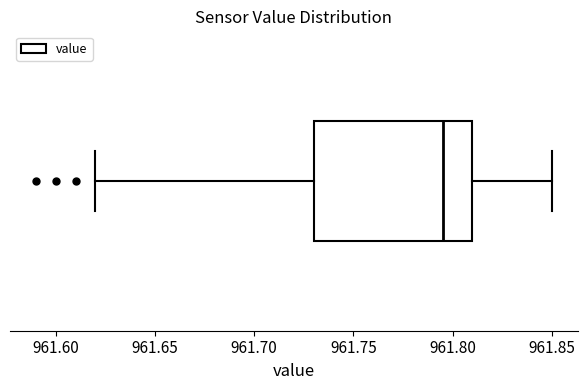

Where is the left edge of the box on the x-axis? The values are not printed on the chart, so give them approximately, as read against the axis.

961.730